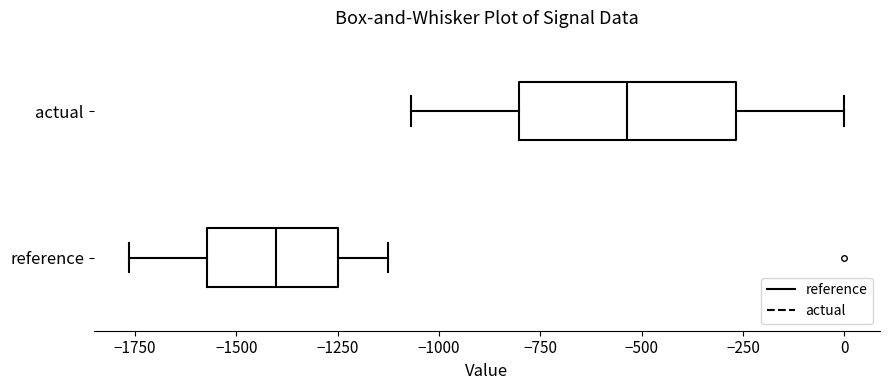

Where is the right edge of the box for reference on the x-axis? The values are not printed on the chart, so give them approximately, as read against the axis.

-1250